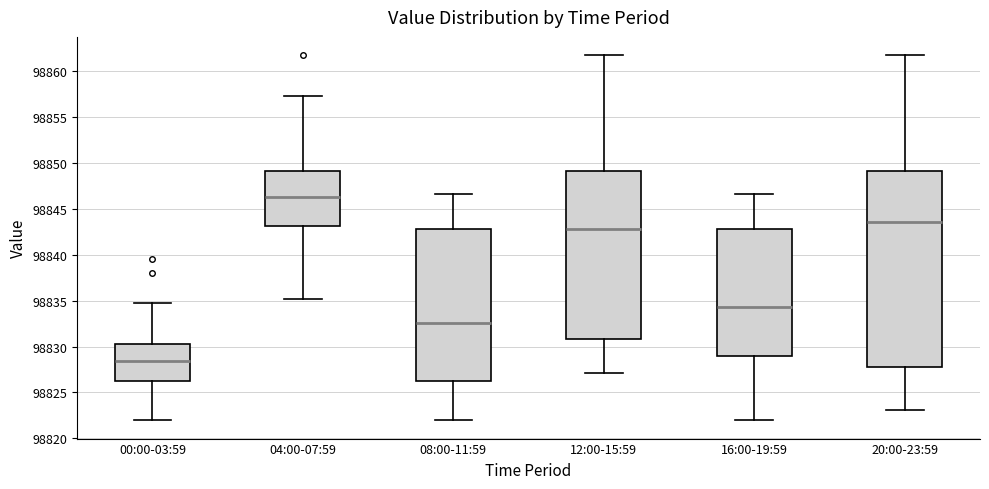

Which box's median line is the lowest?

00:00-03:59